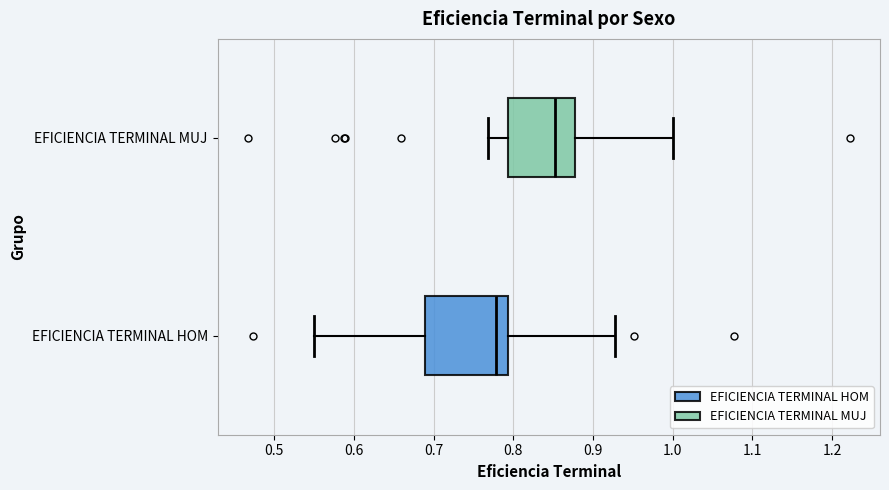

Reading bottom to top, transcribe this box plot: for each box, give where its median line is, the range the box spans, and where its two whiskers end, as read against the x-axis. The values are not printed on the chart, so give them approximately, as read against the axis.

EFICIENCIA TERMINAL HOM: median 0.78, box 0.69 to 0.79, whiskers 0.55 to 0.93
EFICIENCIA TERMINAL MUJ: median 0.85, box 0.79 to 0.88, whiskers 0.77 to 1.00